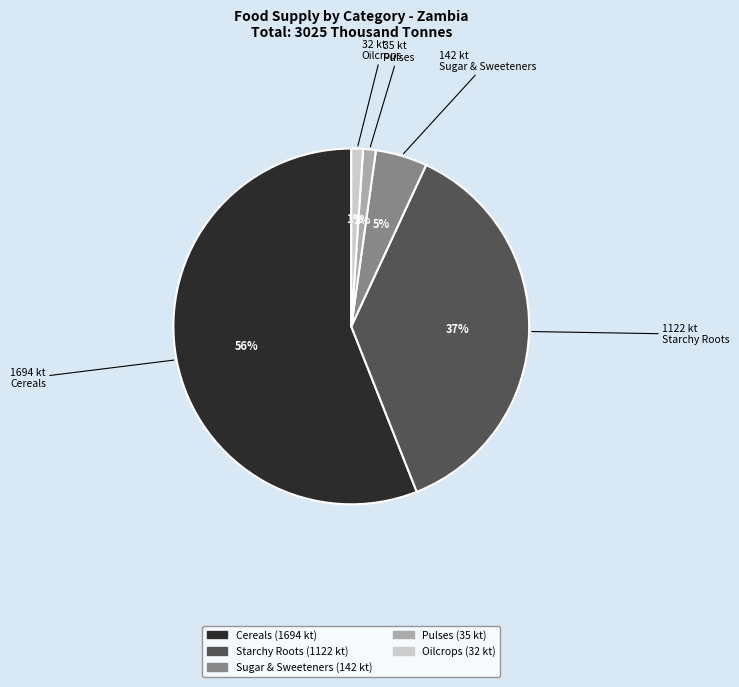

How many segments does this pie chart have?

5